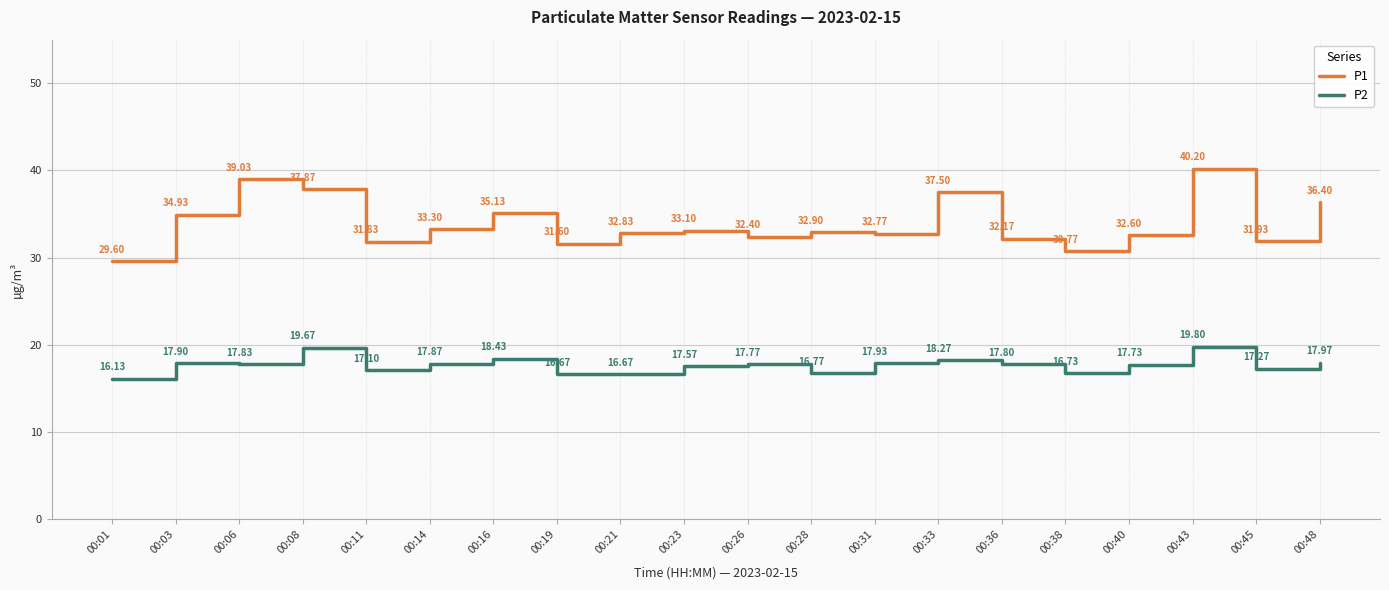

True or false: P1 has a value of 59.3 at 00:43.

False